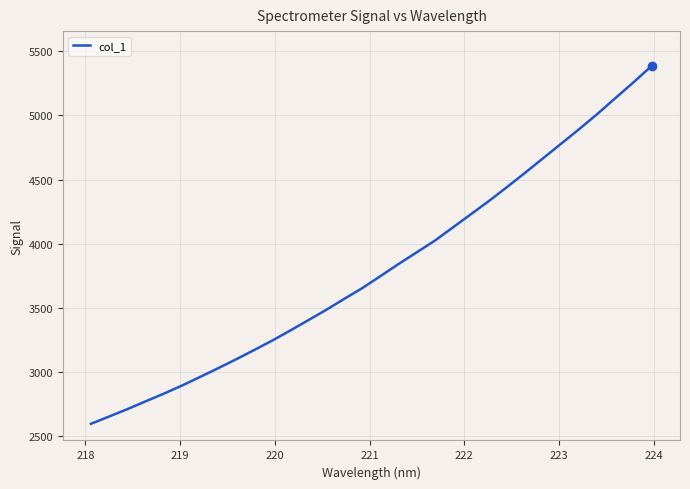

What is the smallest value displayed?

2595.7